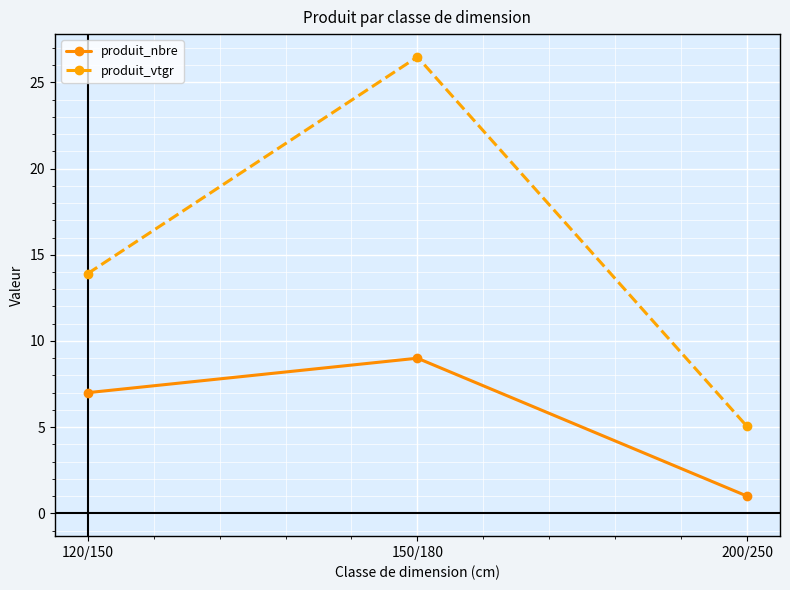

Between 150/180 and 200/250, which series saw the biggest shift?

produit_vtgr